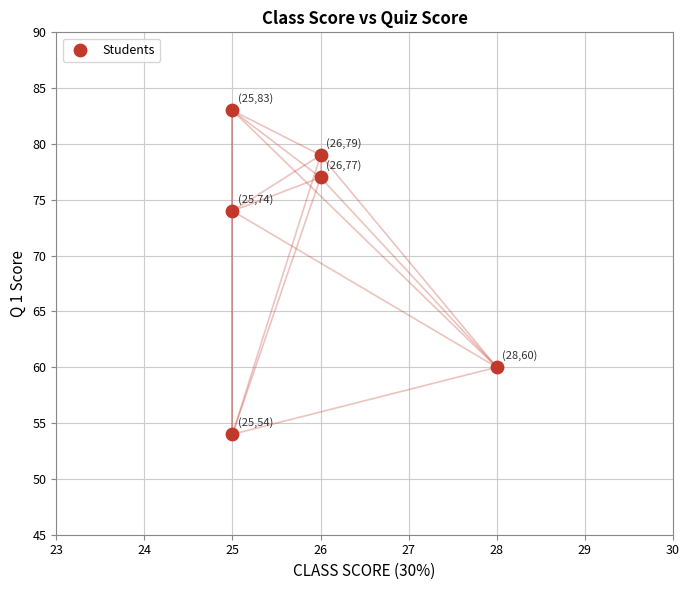

What Y value in the scatter plot is closest to 68?

74